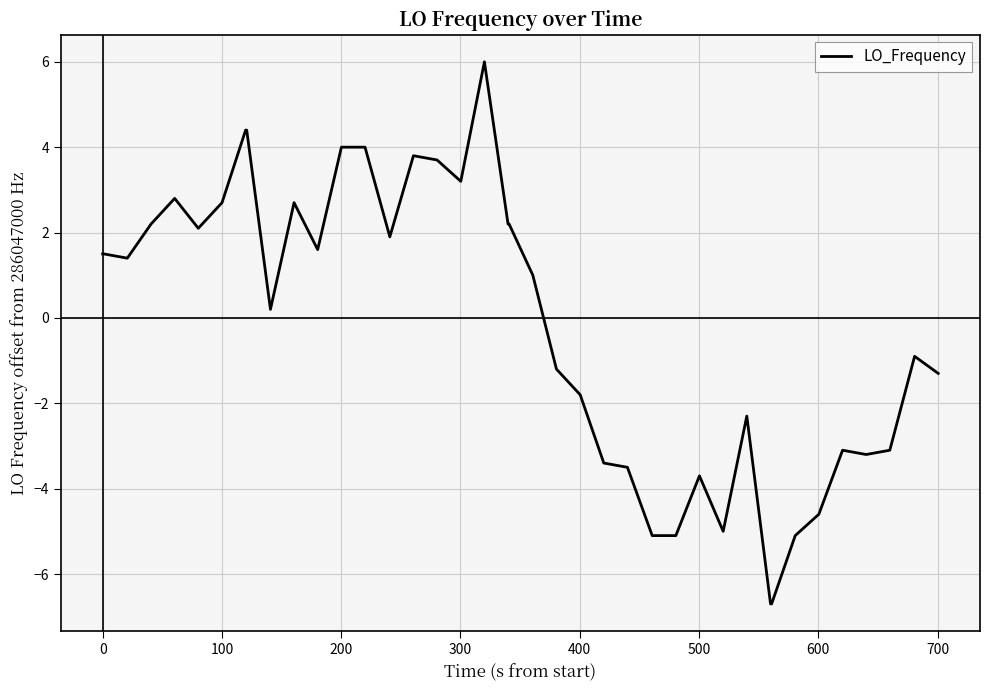

What is the minimum value shown in the chart?

-6.7